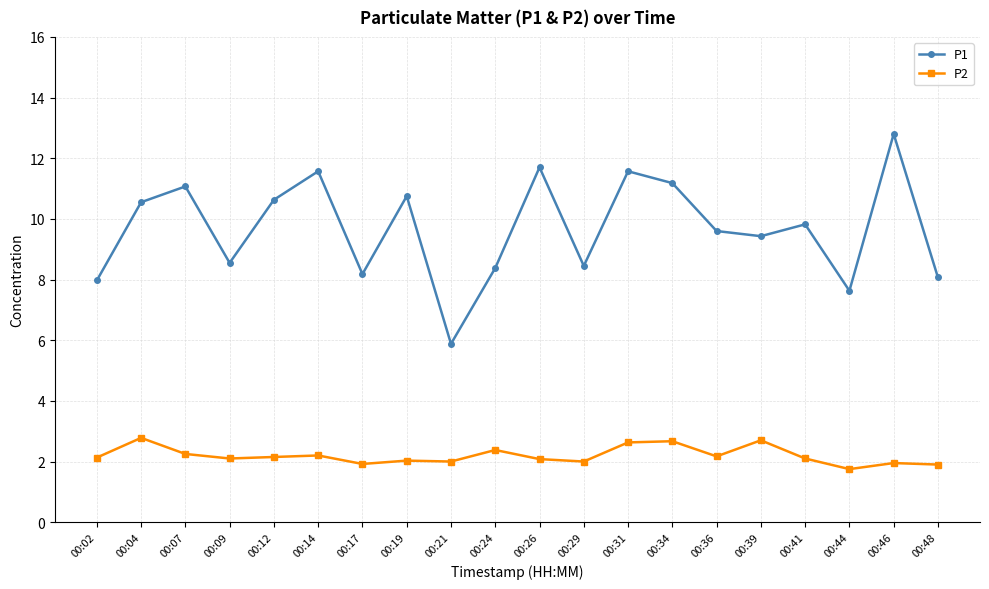

Which series has the largest range (max minus min)?

P1